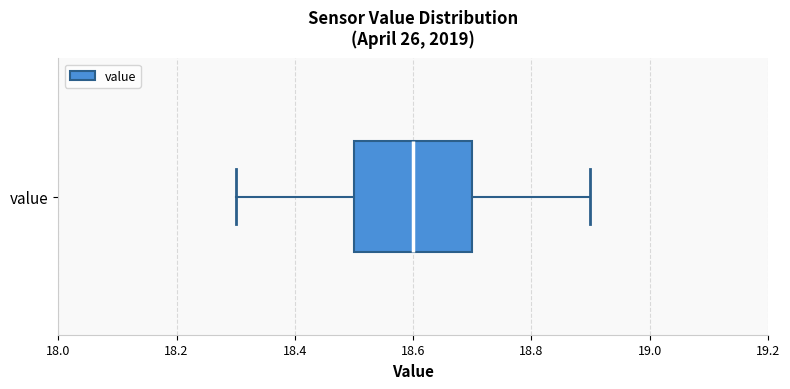

Transcribe this box plot: give where the median line is, the range the box spans, and where the two whiskers end, as read against the x-axis. The values are not printed on the chart, so give them approximately, as read against the axis.

median 18.6, box 18.5 to 18.7, whiskers 18.3 to 18.9